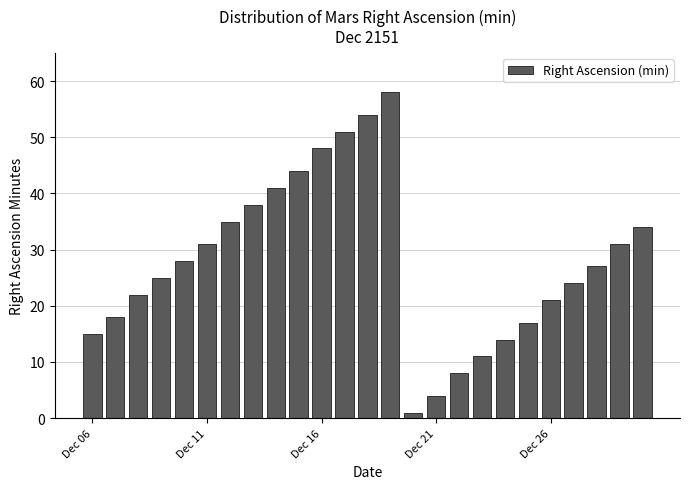

What is the average value?

28